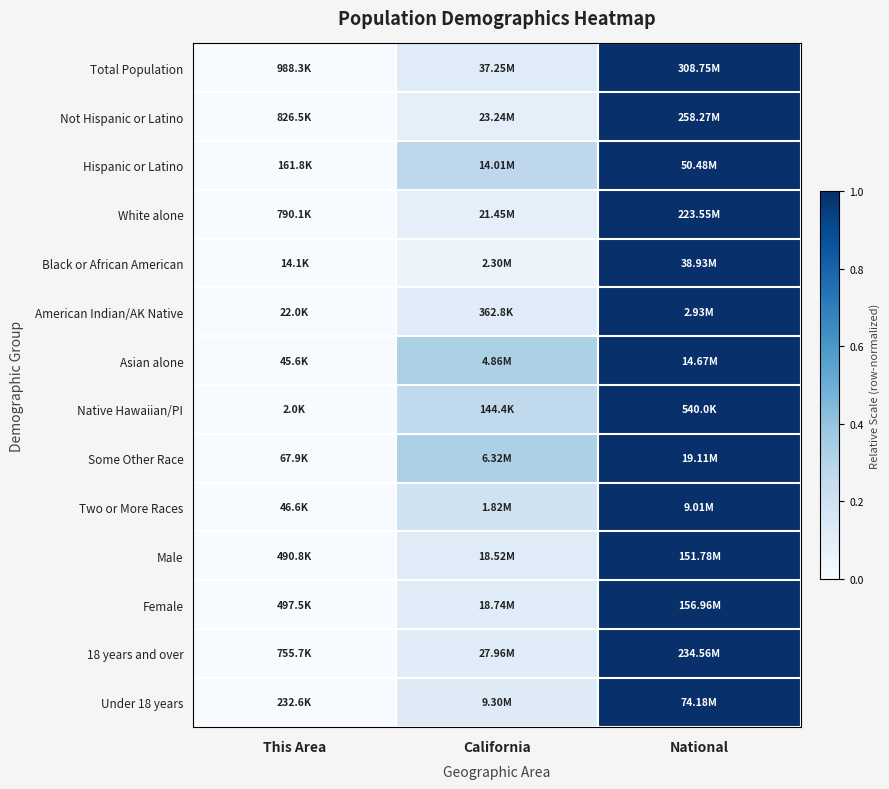

At which category is the sum across all series the highest?

National